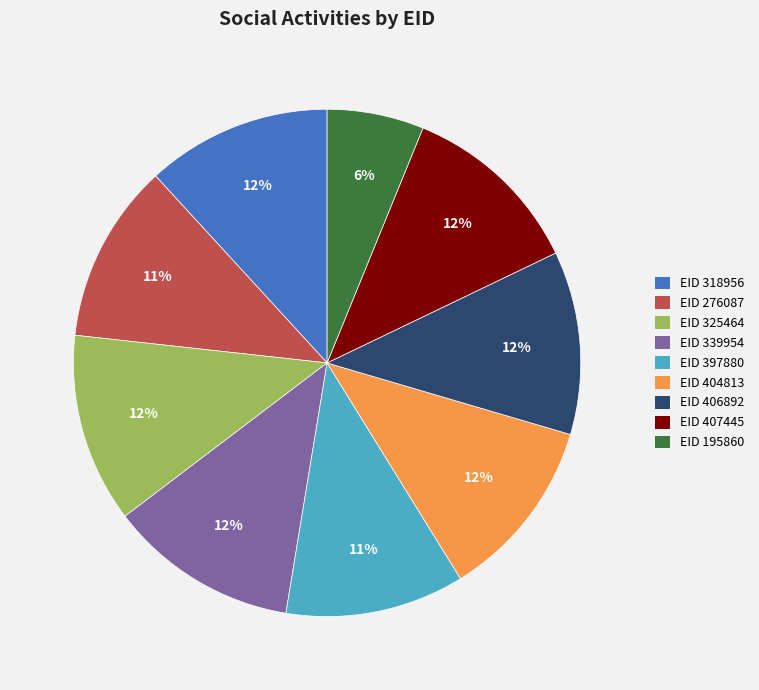

To the nearest percent, what percentage of the pie is EID 318956?

12%